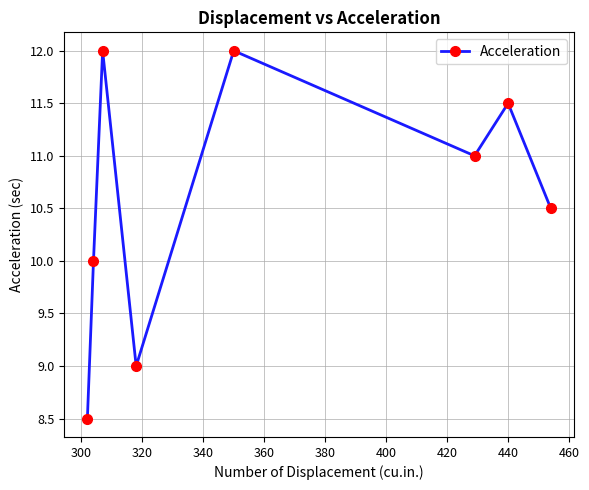

What is the sum of all values?

84.5